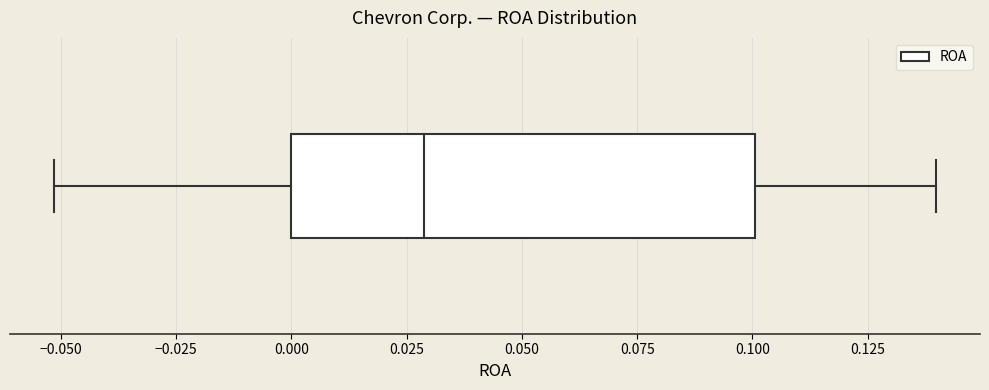

Read this box plot against the x-axis: the position of the median line, the range covered by the box, and the ends of both whiskers. The values are not printed on the chart, so give them approximately, as read against the axis.

median 0.03, box 0.00 to 0.10, whiskers -0.05 to 0.14